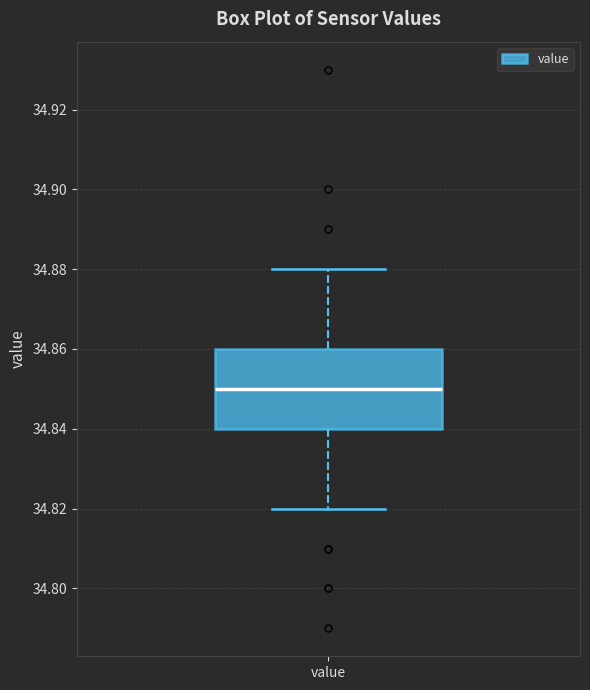

Read this box plot against the y-axis: the position of the median line, the range covered by the box, and the ends of both whiskers. The values are not printed on the chart, so give them approximately, as read against the axis.

median 34.85, box 34.84 to 34.86, whiskers 34.82 to 34.88